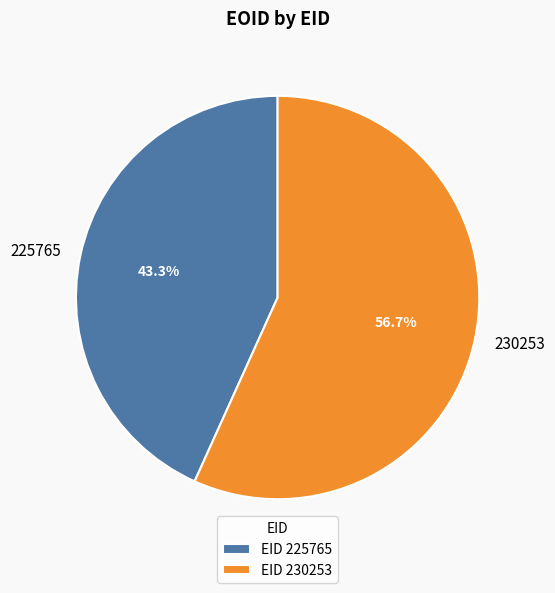

To the nearest percent, what portion does 230253 represent?

57%